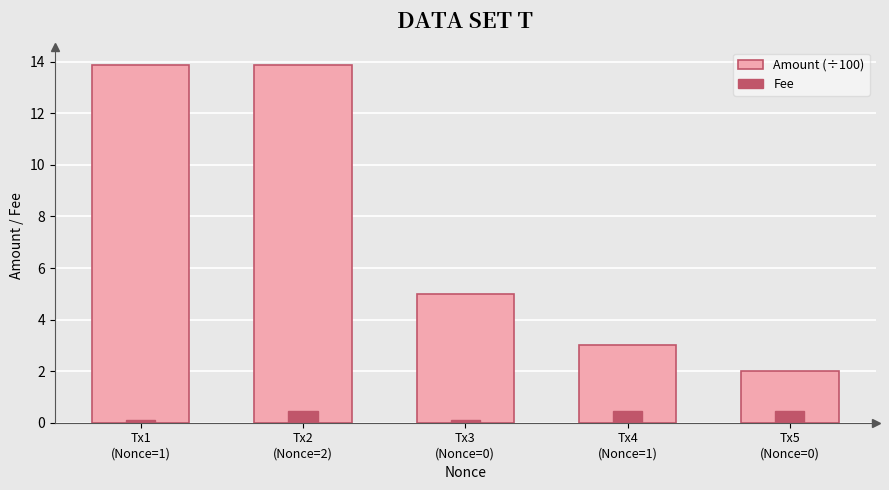

Rank the categories by Fee value from highest to lowest.

Tx2
(Nonce=2), Tx4
(Nonce=1), Tx5
(Nonce=0), Tx1
(Nonce=1), Tx3
(Nonce=0)